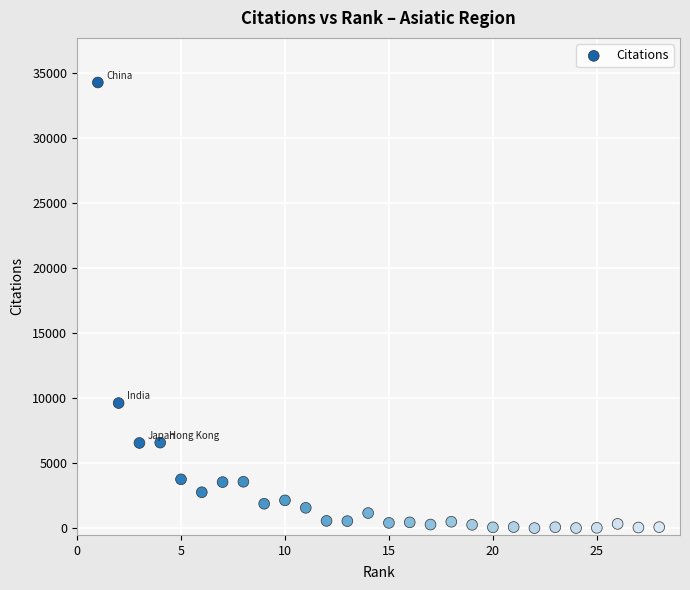

What Y value in the scatter plot is closest to 17131?

9625